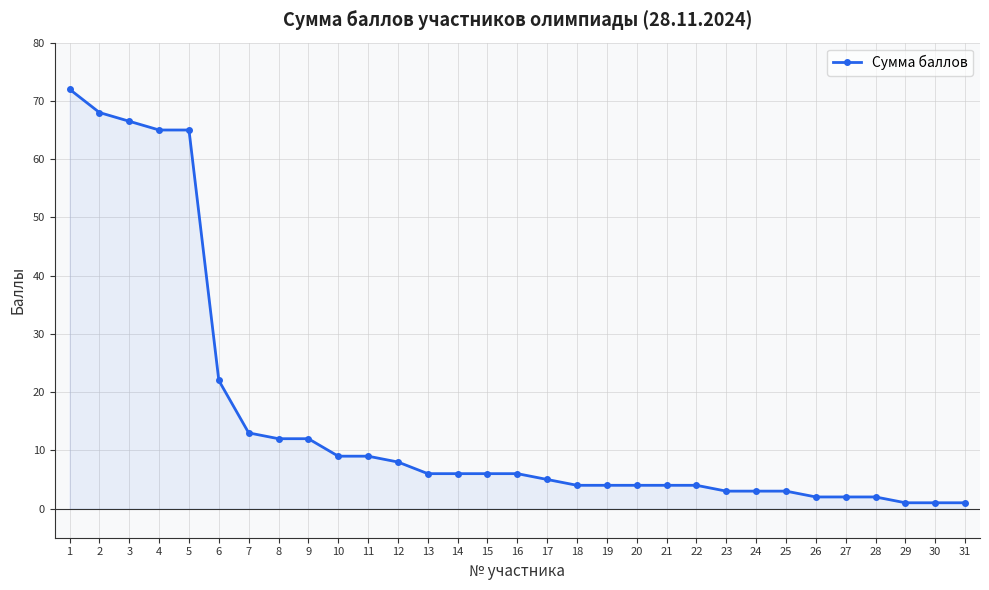

What is the ratio of the value at 1 to the value at 6?

3.3